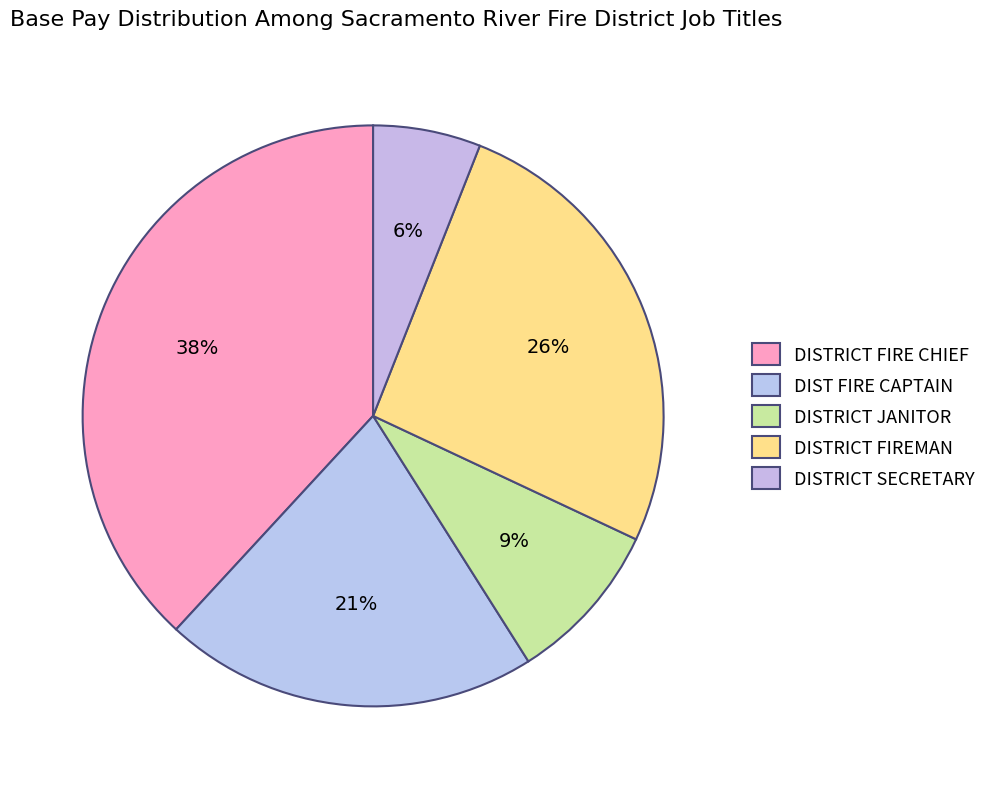

How many slices are in this pie chart?

5